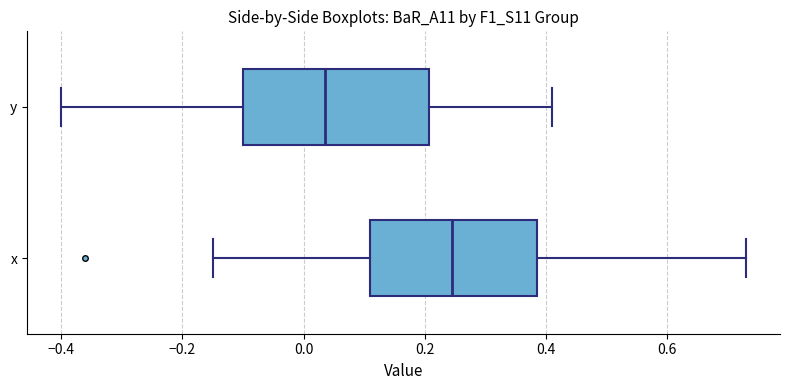

Reading bottom to top, transcribe this box plot: for each box, give where its median line is, the range the box spans, and where its two whiskers end, as read against the x-axis. The values are not printed on the chart, so give them approximately, as read against the axis.

x: median 0.24, box 0.12 to 0.38, whiskers -0.14 to 0.74
y: median 0.04, box -0.10 to 0.20, whiskers -0.40 to 0.42